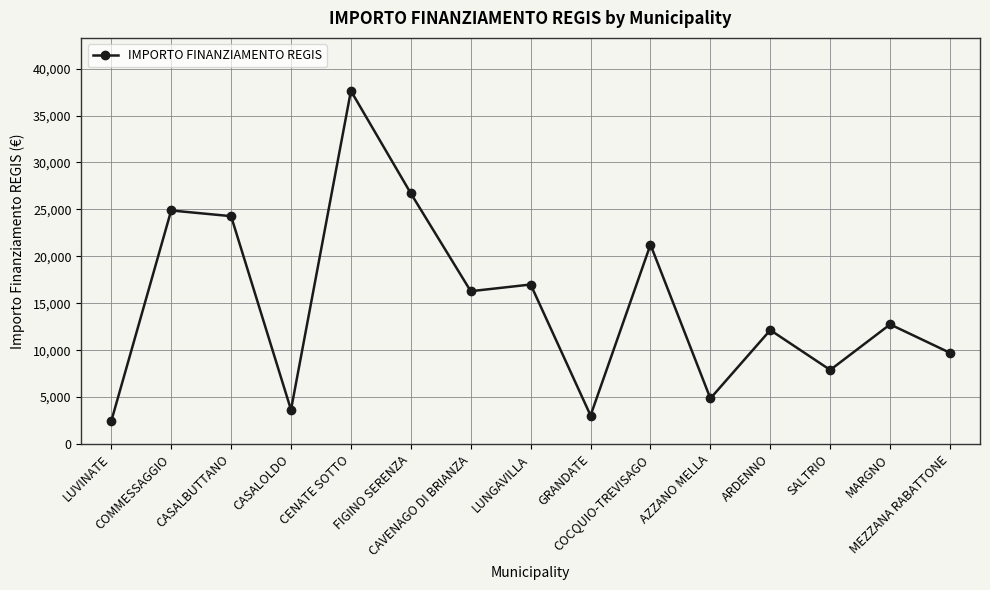

Which category has the lowest value across all series?

LUVINATE